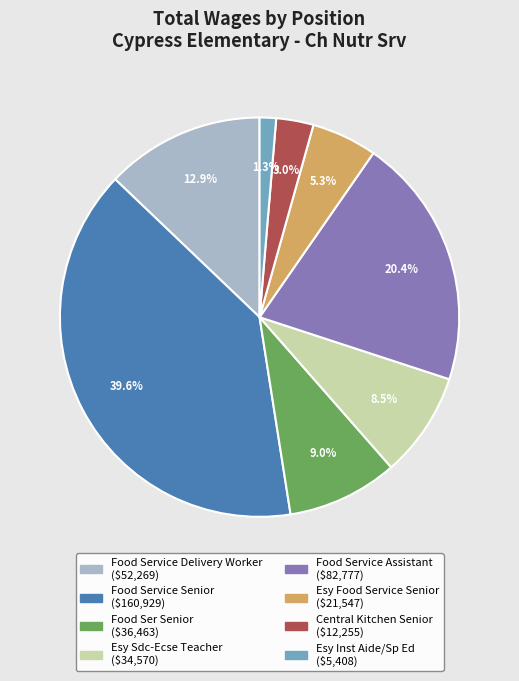

Does any single category account for the majority?

No